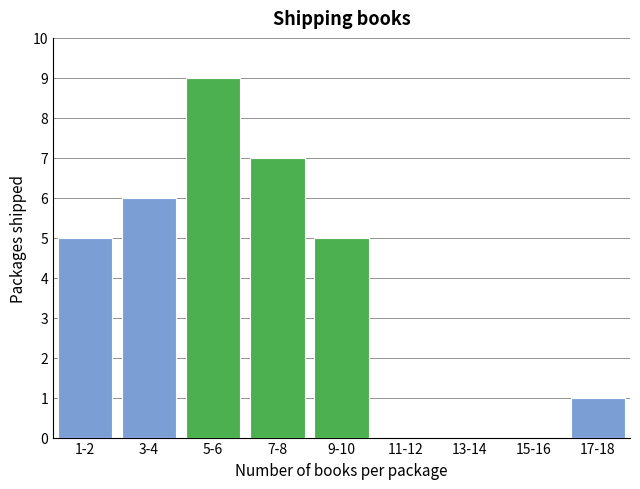

Reading left to right, extract all data points from this chart.

1-2=5	3-4=6	5-6=9	7-8=7	9-10=5	11-12=0	13-14=0	15-16=0	17-18=1